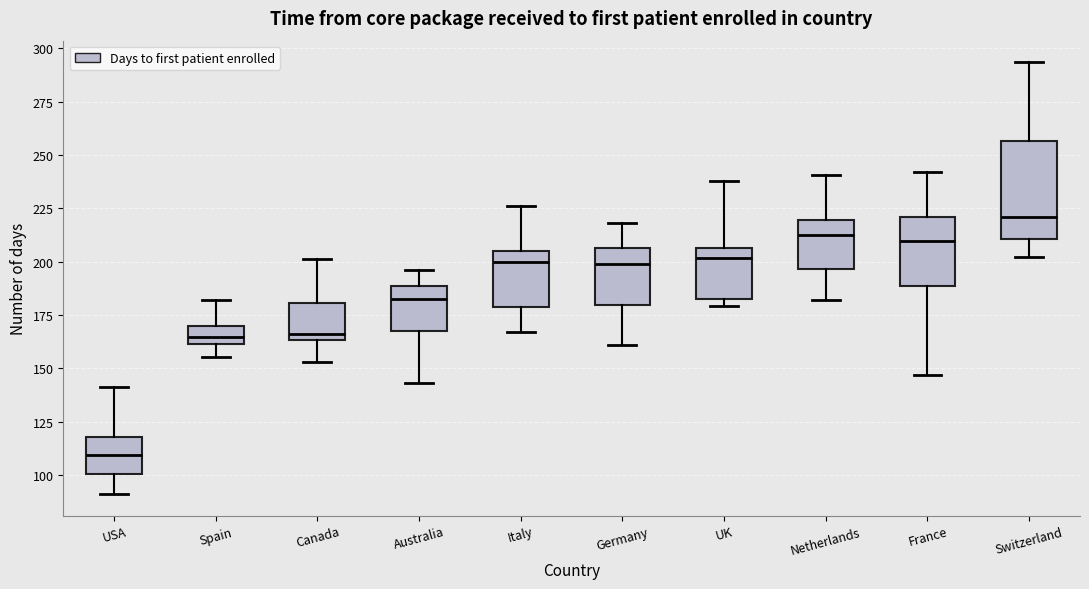

Reading left to right, read every box against the y-axis: the position of its median line, the range the box covers, and the ends of its whiskers. The values are not printed on the chart, so give them approximately, as read against the axis.

USA: median 110, box 100 to 120, whiskers 90 to 140
Spain: median 165, box 160 to 170, whiskers 155 to 180
Canada: median 165 (just above the box's lower edge), box 165 to 180, whiskers 155 to 200
Australia: median 180, box 165 to 190, whiskers 145 to 195
Italy: median 200, box 180 to 205, whiskers 165 to 225
Germany: median 200, box 180 to 205, whiskers 160 to 220
UK: median 200, box 180 to 205, whiskers 180 (just below the box's lower edge) to 240
Netherlands: median 215, box 195 to 220, whiskers 180 to 240
France: median 210, box 190 to 220, whiskers 145 to 240
Switzerland: median 220, box 210 to 255, whiskers 200 to 295